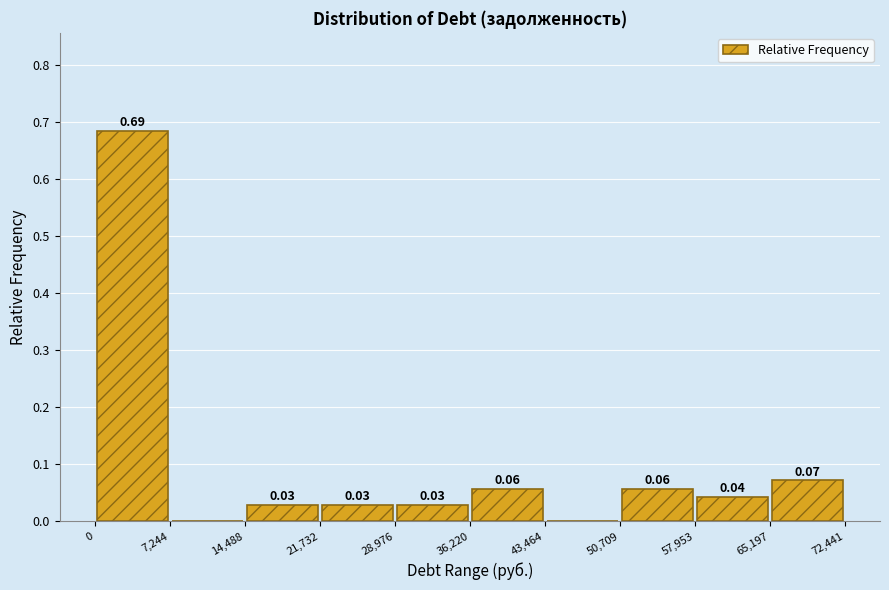

Over which range of the x-axis is the bar tallest?

0 to 7,244